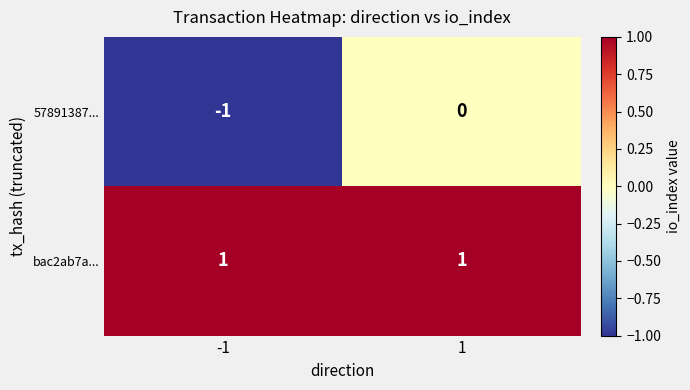

Reading right to left, extract all data points from this chart.

57891387...: 1=0	-1=-1
bac2ab7a...: 1=1	-1=1